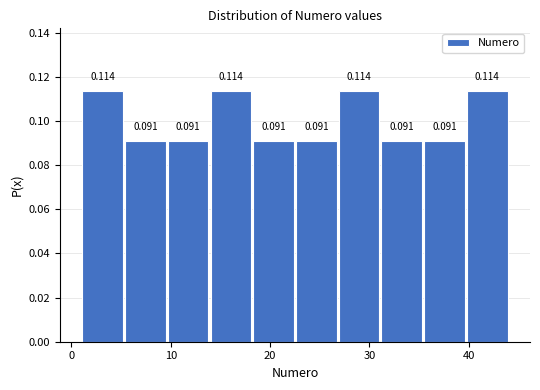

What is the height of the bar covering 22.5 to 26.8 on the x-axis? The bar edges are not printed on the chart, so give them approximately, as read against the axis.

0.091